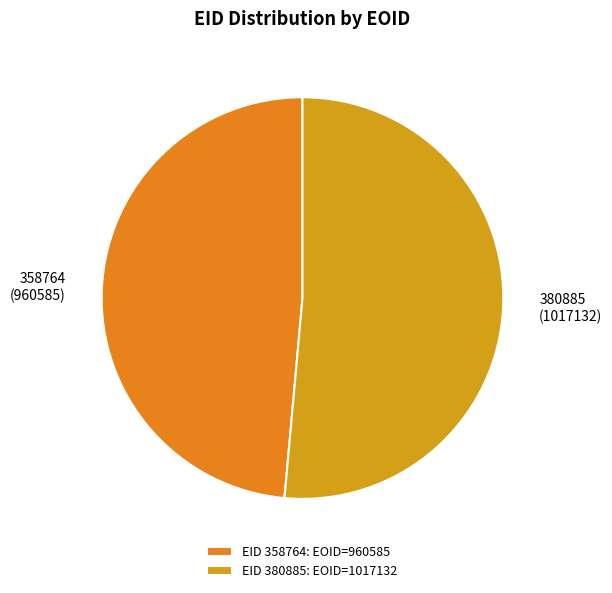

The 380885 slice represents 38% of the pie. True or false?

False